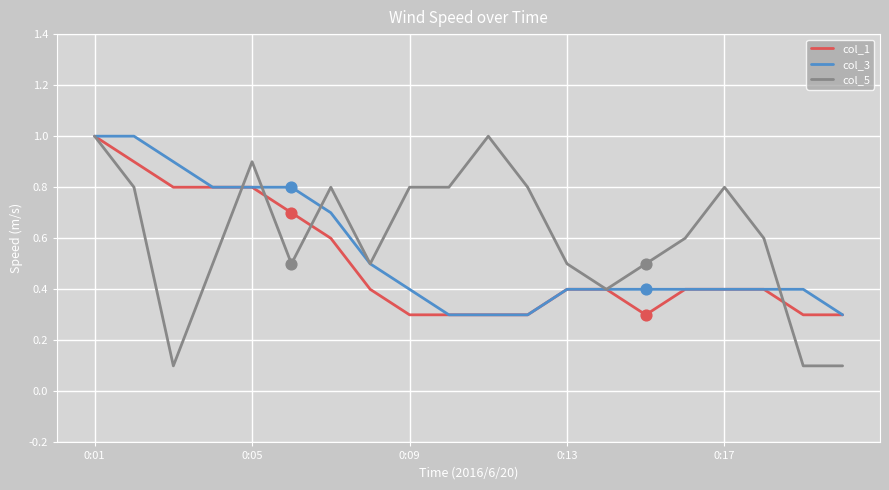

Which series has the widest spread of values?

col_5